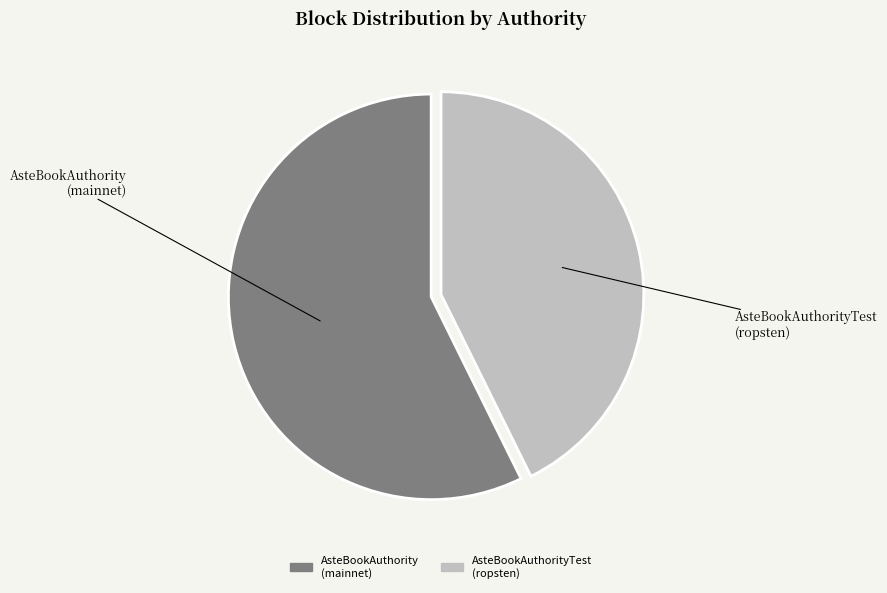

Is there any slice that represents more than half of the pie?

Yes